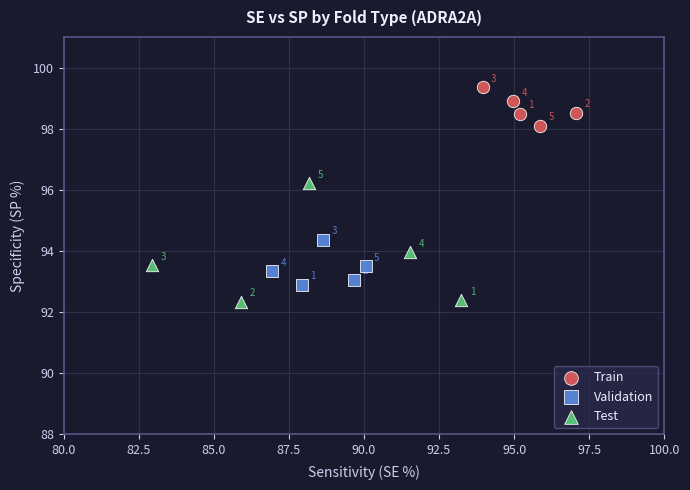

Which series has the largest Y range (max minus min)?

Test